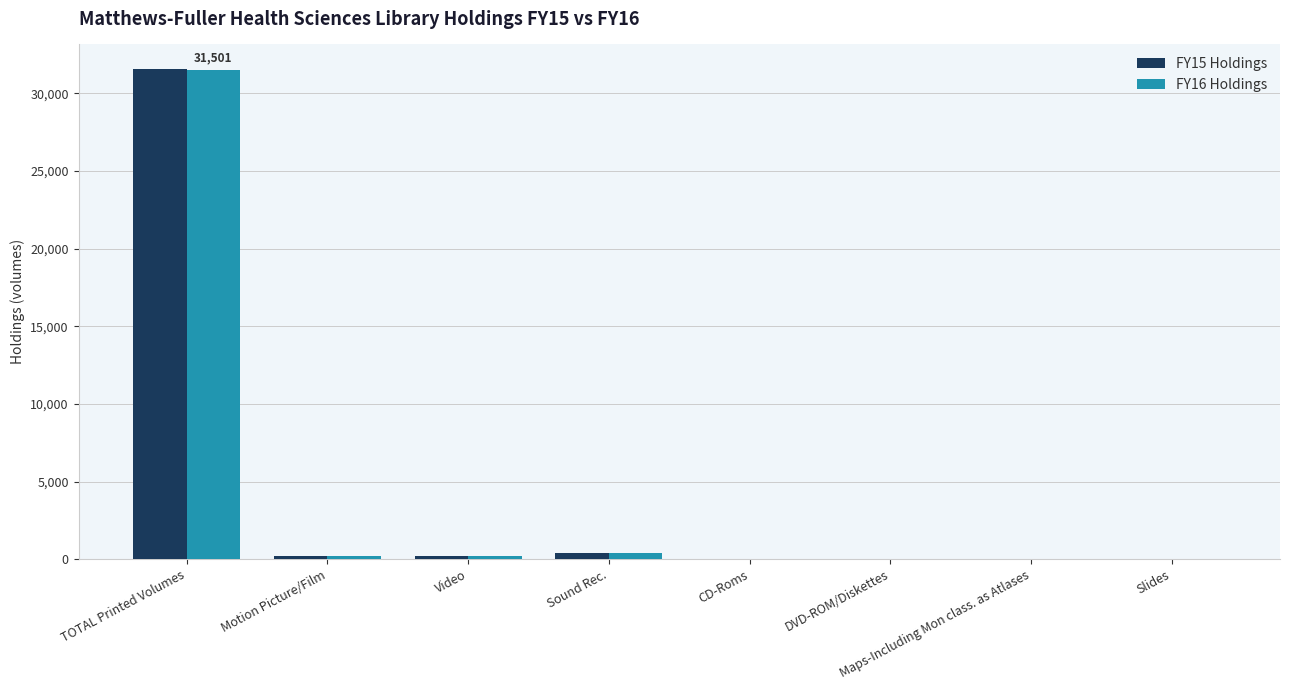

What is the greatest value displayed?

31574